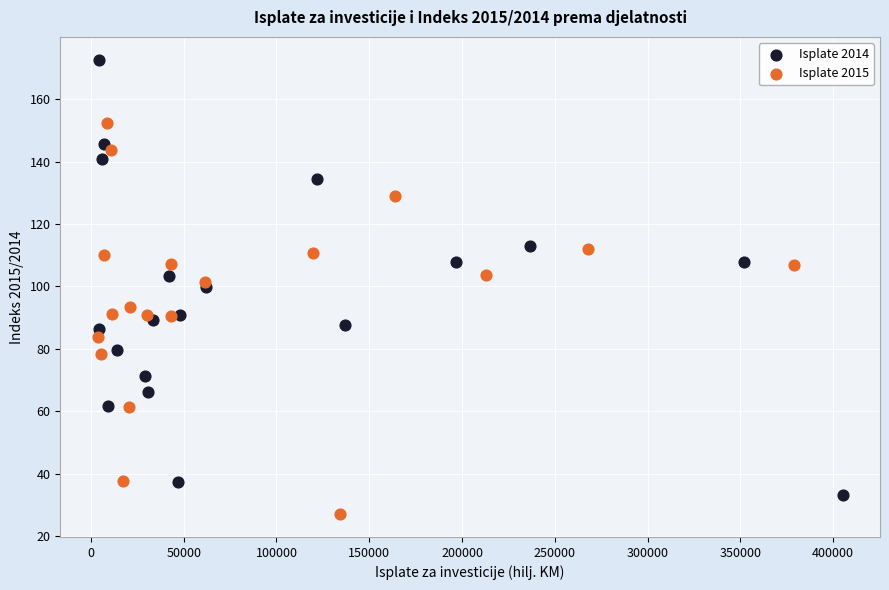

Which series has the widest spread of Y values?

Isplate 2014